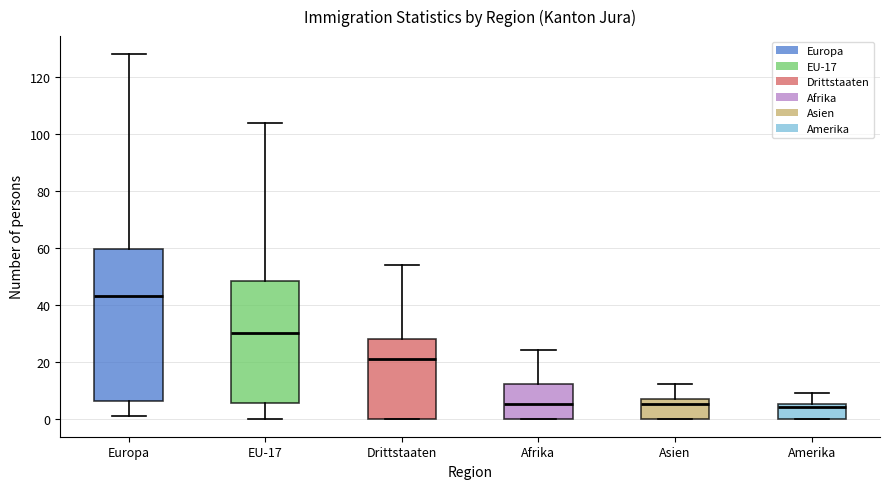

Reading left to right, transcribe this box plot: for each box, give where its median line is, the range the box spans, and where its two whiskers end, as read against the y-axis. The values are not printed on the chart, so give them approximately, as read against the axis.

Europa: median 44, box 6 to 60, whiskers 2 to 128
EU-17: median 30, box 6 to 48, whiskers 0 to 104
Drittstaaten: median 22, box 0 to 28, whiskers 0 to 54
Afrika: median 6, box 0 to 12, whiskers 0 to 24
Asien: median 6, box 0 to 8, whiskers 0 to 12
Amerika: median 4, box 0 to 6, whiskers 0 to 10